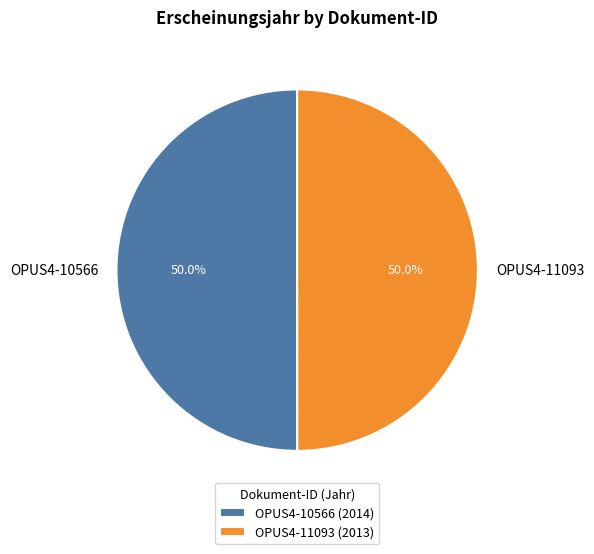

Approximately how many times larger is the value at OPUS4-11093 compared to OPUS4-10566?

1.0